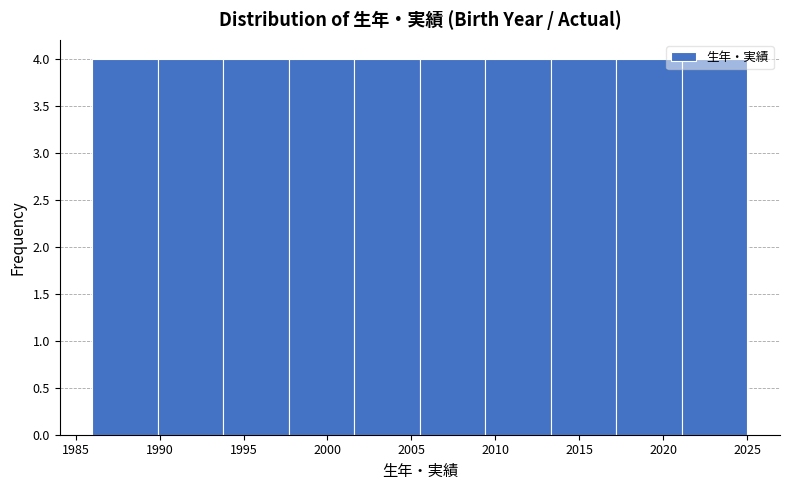

Reading left to right, transcribe this chart: for each bar, give the range it covers on the x-axis and its height. Neither the bar edges nor the heights are printed on the chart, so give them approximately, as read against the axes.

1986.0 to 1989.9: 4
1989.9 to 1993.8: 4
1993.8 to 1997.7: 4
1997.7 to 2001.6: 4
2001.6 to 2005.5: 4
2005.5 to 2009.4: 4
2009.4 to 2013.3: 4
2013.3 to 2017.2: 4
2017.2 to 2021.1: 4
2021.1 to 2025.0: 4